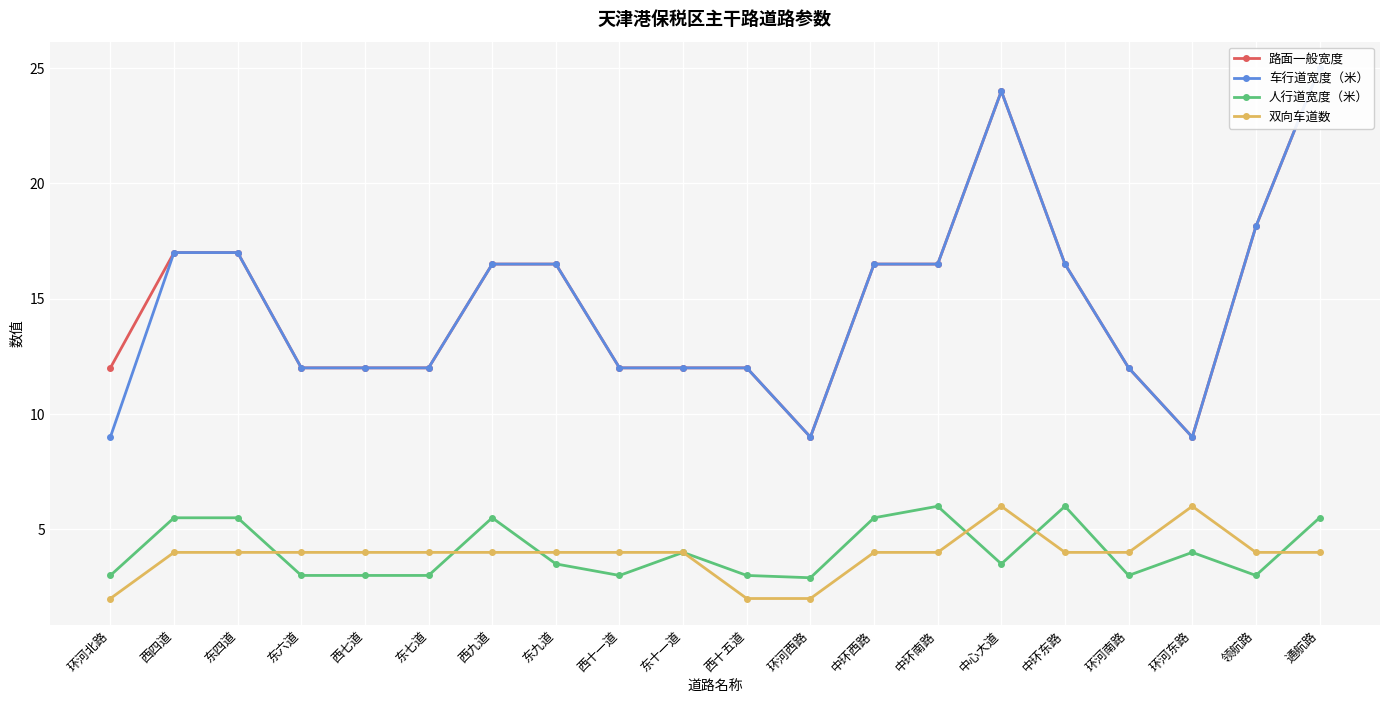

Which series has the widest spread of values?

路面一般宽度